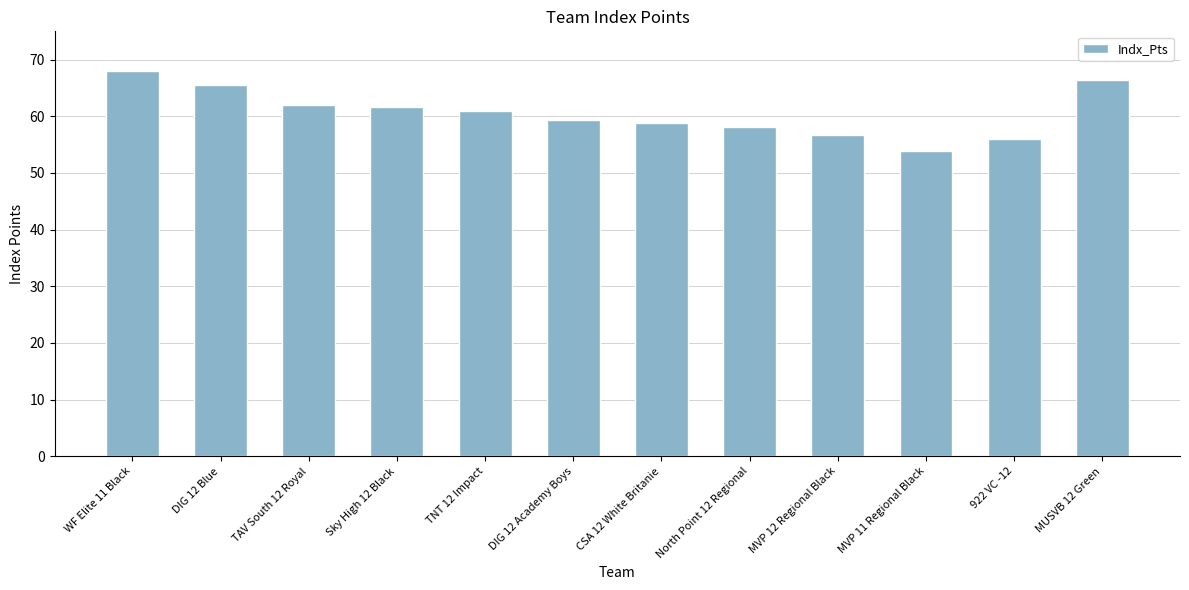

What is the label of the 10th bar from the left?

MVP 11 Regional Black